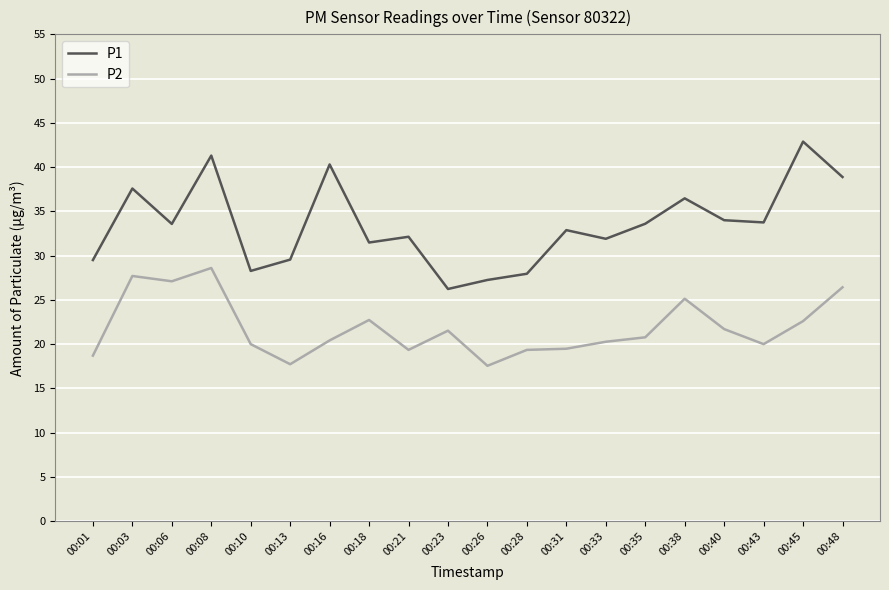

Rank the series by their maximum value, from highest to lowest.

P1, P2